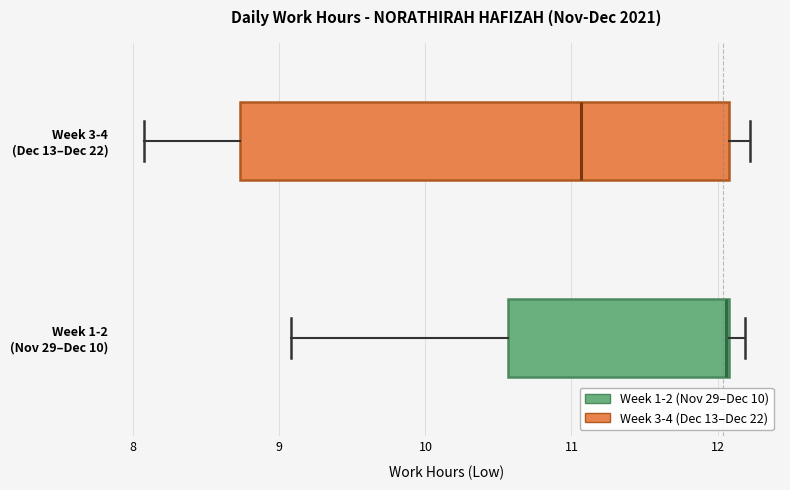

Reading bottom to top, transcribe this box plot: for each box, give where its median line is, the range the box spans, and where its two whiskers end, as read against the x-axis. The values are not printed on the chart, so give them approximately, as read against the axis.

Week 1-2 (Nov 29–Dec 10): median 12.1, box 10.6 to 12.1, whiskers 9.1 to 12.2
Week 3-4 (Dec 13–Dec 22): median 11.1, box 8.7 to 12.1, whiskers 8.1 to 12.2